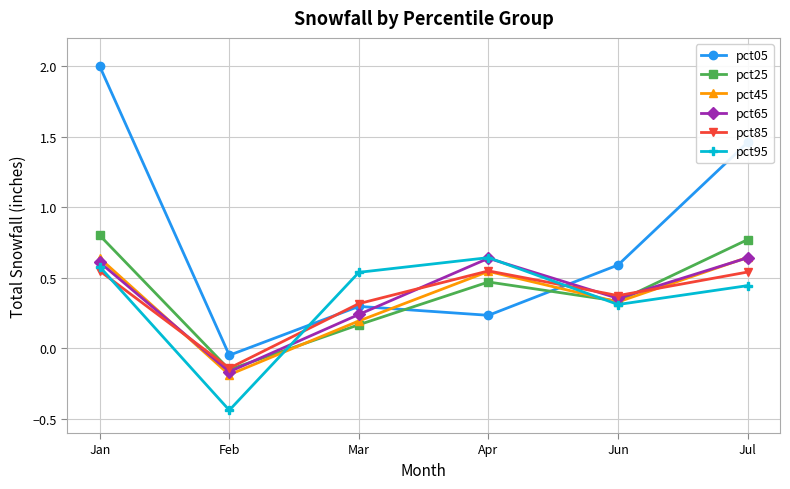

Does the chart display data point markers on the line(s)?

Yes